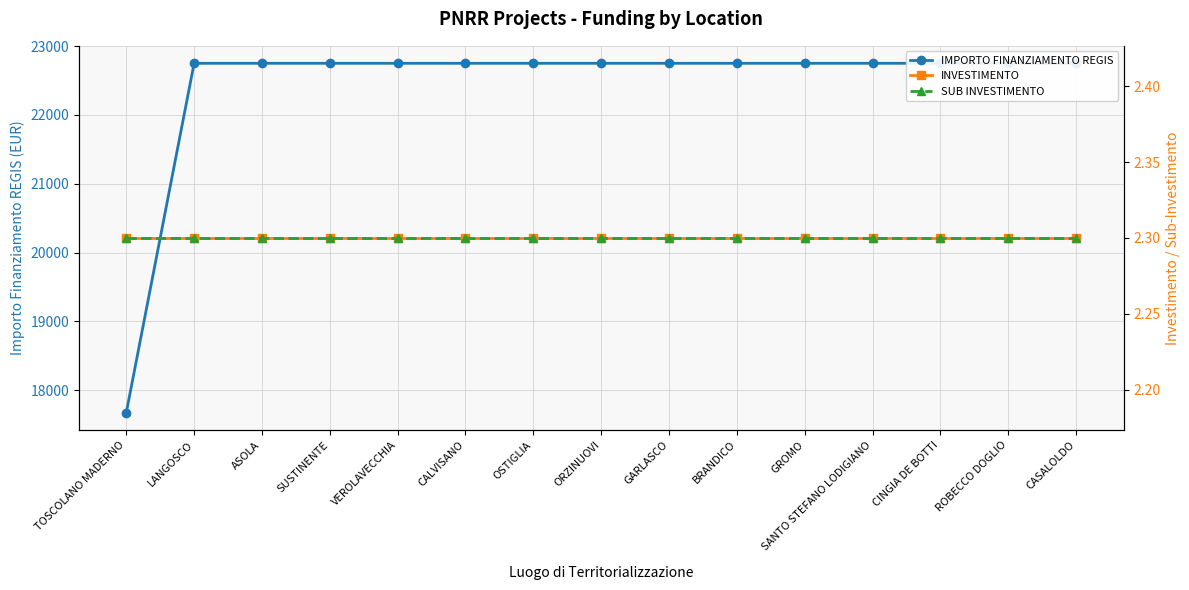

True or false: IMPORTO FINANZIAMENTO REGIS and INVESTIMENTO intersect in this chart.

False